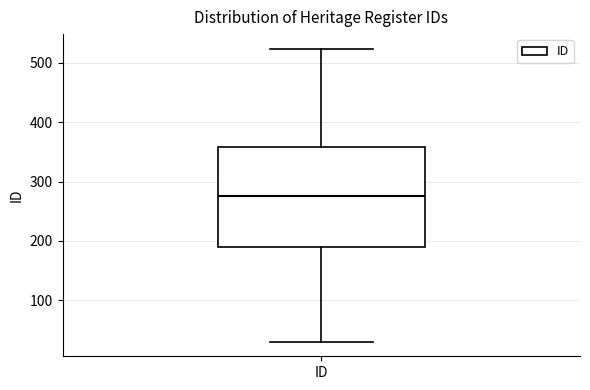

Where does the upper whisker of the box for ID end on the y-axis? The values are not printed on the chart, so give them approximately, as read against the axis.

520